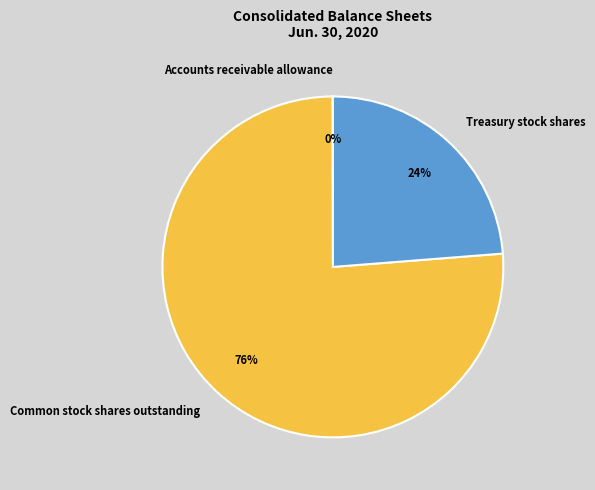

Is there any slice that represents more than half of the pie?

Yes